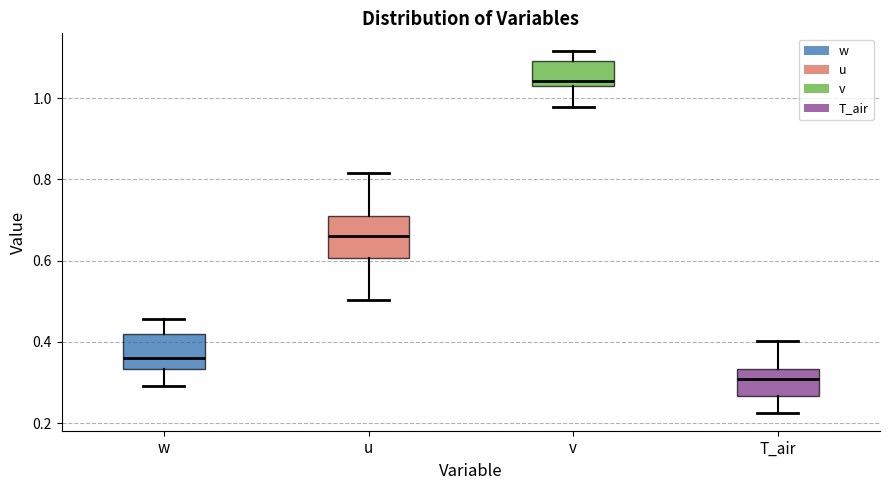

Reading left to right, transcribe this box plot: for each box, give where its median line is, the range the box spans, and where its two whiskers end, as read against the y-axis. The values are not printed on the chart, so give them approximately, as read against the axis.

w: median 0.36, box 0.34 to 0.42, whiskers 0.30 to 0.46
u: median 0.66, box 0.60 to 0.70, whiskers 0.50 to 0.82
v: median 1.04 (just above the box's lower edge), box 1.04 to 1.10, whiskers 0.98 to 1.12
T_air: median 0.30, box 0.26 to 0.34, whiskers 0.22 to 0.40